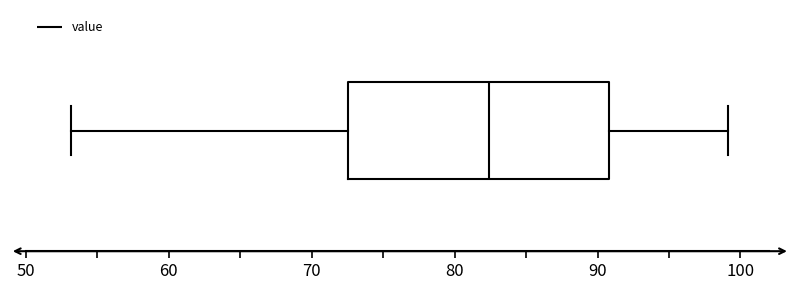

Transcribe this box plot: give where the median line is, the range the box spans, and where the two whiskers end, as read against the x-axis. The values are not printed on the chart, so give them approximately, as read against the axis.

median 82, box 73 to 91, whiskers 53 to 99